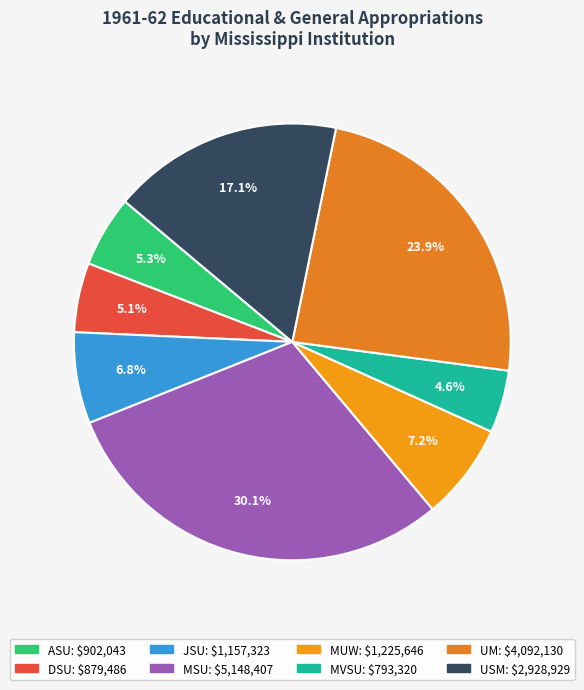

Is there any slice that represents more than half of the pie?

No